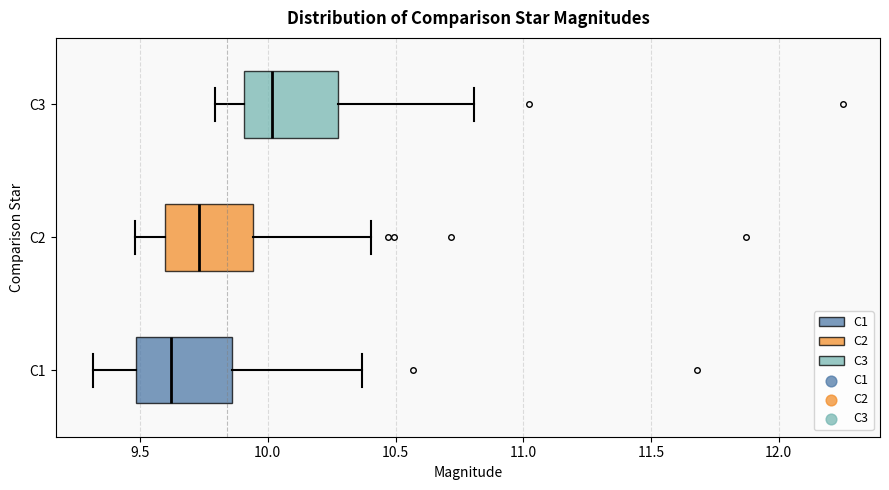

Where does the right whisker of the box for C1 end on the x-axis? The values are not printed on the chart, so give them approximately, as read against the axis.

10.35